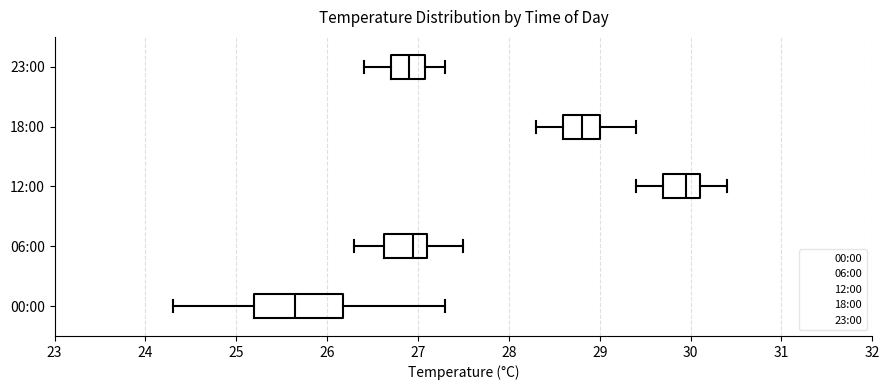

Where does the median line of the box for 18:00 sit on the x-axis? The values are not printed on the chart, so give them approximately, as read against the axis.

28.8